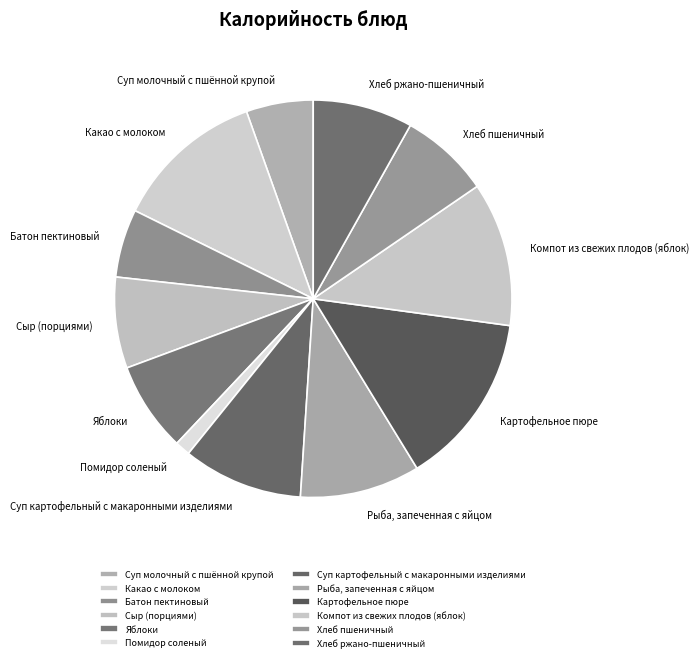

How many slices are in this pie chart?

12